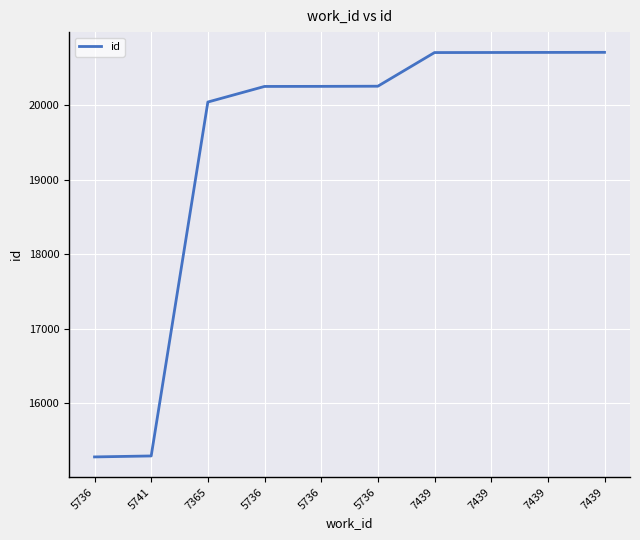

What is the average value?

19419